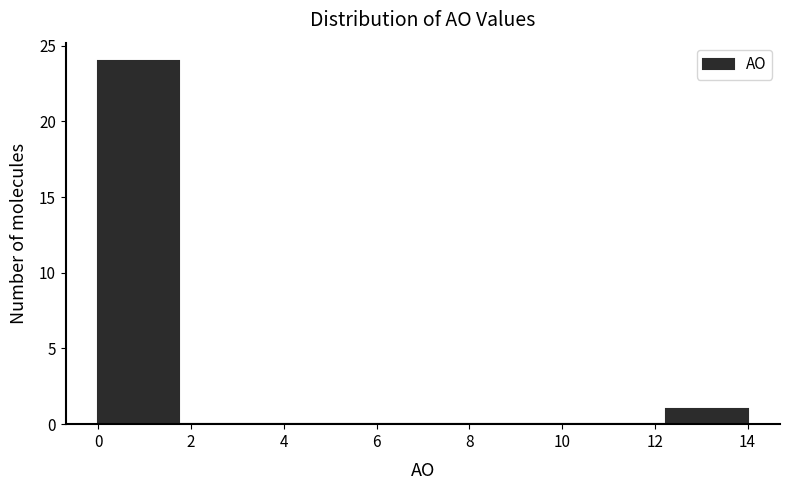

Over which range of the x-axis is the bar tallest?

0.00 to 1.75